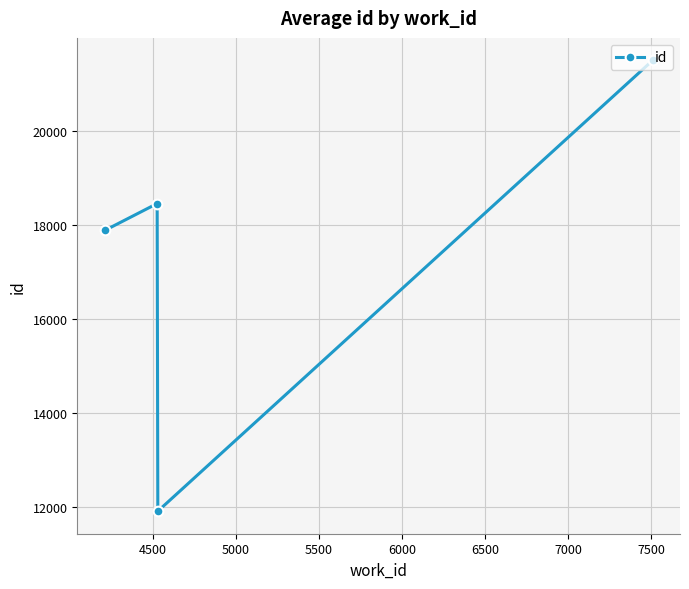

What is the value of the 2nd point from the left?

18464.0